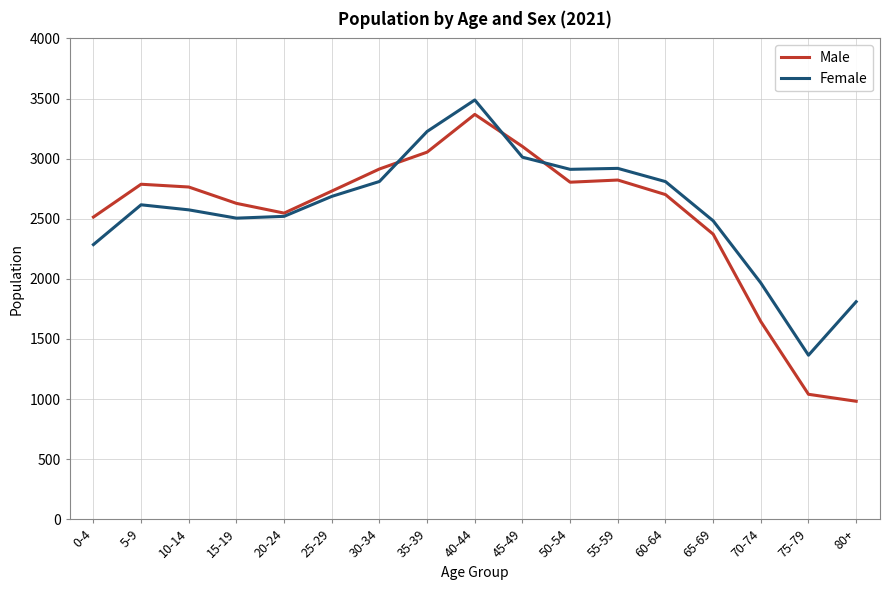

What is the total value across all series at 35-39?

6280